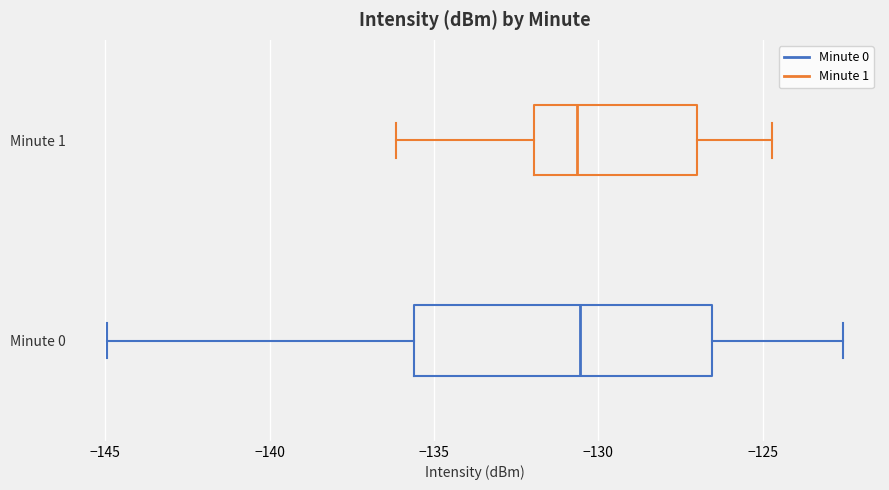

Which box is the widest, from its left edge to its right edge?

Minute 0